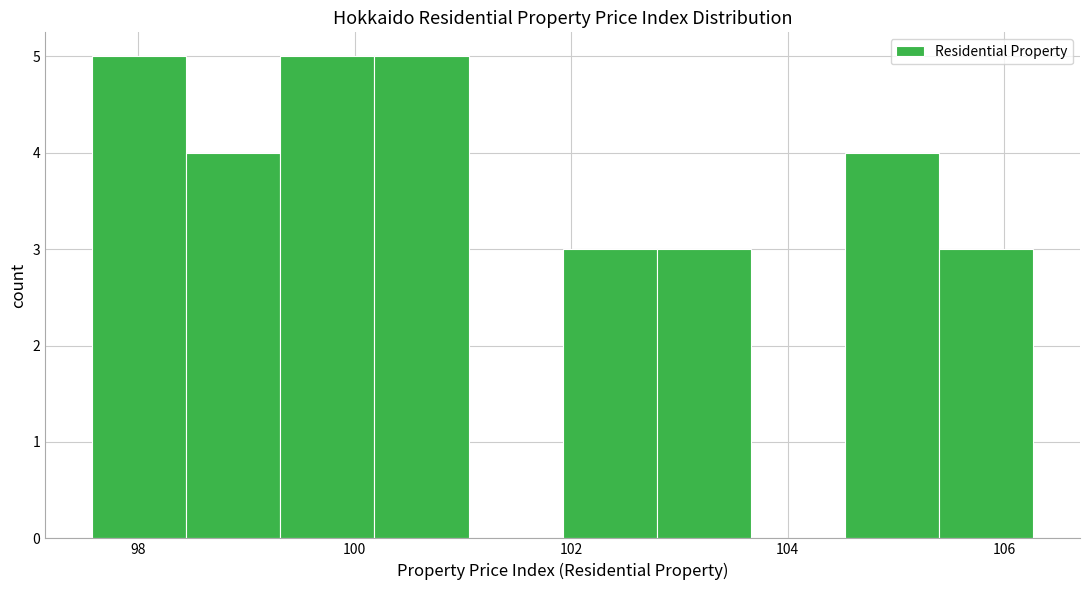

Reading left to right, transcribe this chart: for each bar, give the range it covers on the x-axis and its height. Neither the bar edges nor the heights are printed on the chart, so give them approximately, as read against the axes.

97.6 to 98.4: 5
98.4 to 99.4: 4
99.4 to 100.2: 5
100.2 to 101.0: 5
101.0 to 102.0: 0
102.0 to 102.8: 3
102.8 to 103.6: 3
103.6 to 104.6: 0
104.6 to 105.4: 4
105.4 to 106.2: 3